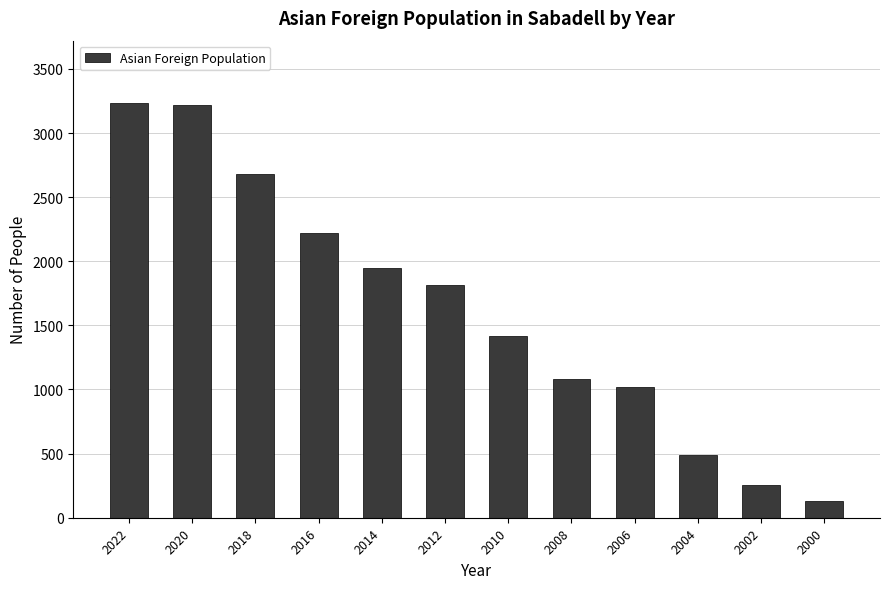

What is the change in value from 2018 to 2016?

-455